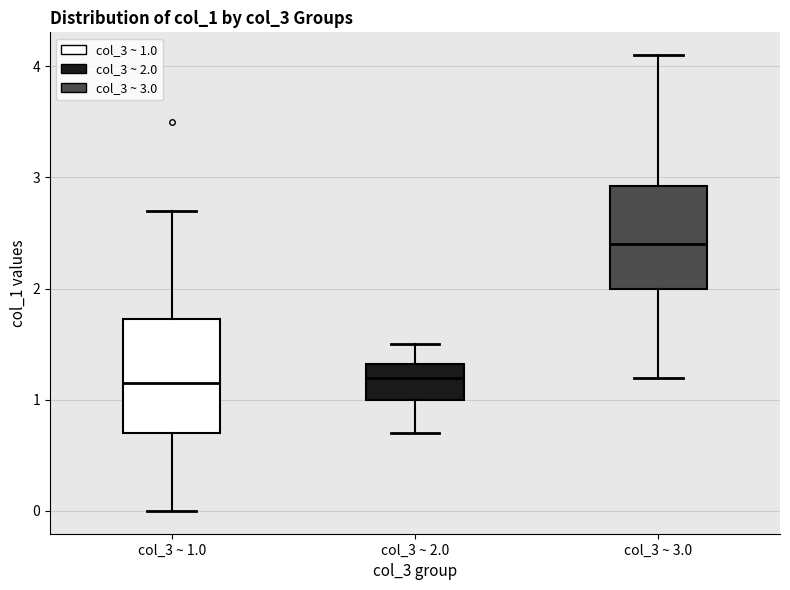

Which box is the tallest, from its lower edge to its upper edge?

col_3 ~ 1.0